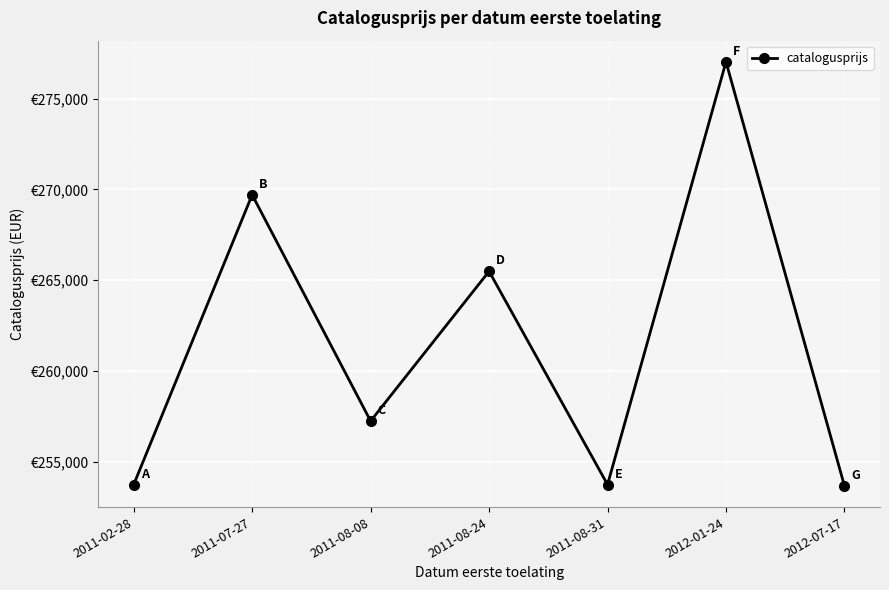

Is this an area chart (filled region under the line)?

No